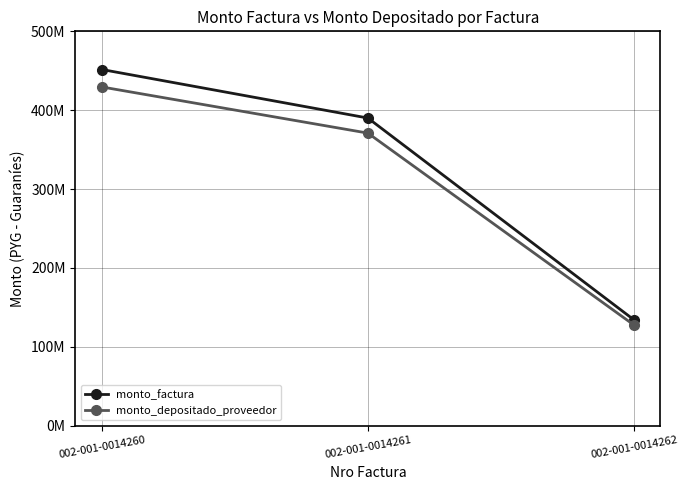

Is this an area chart (filled region under the line)?

No